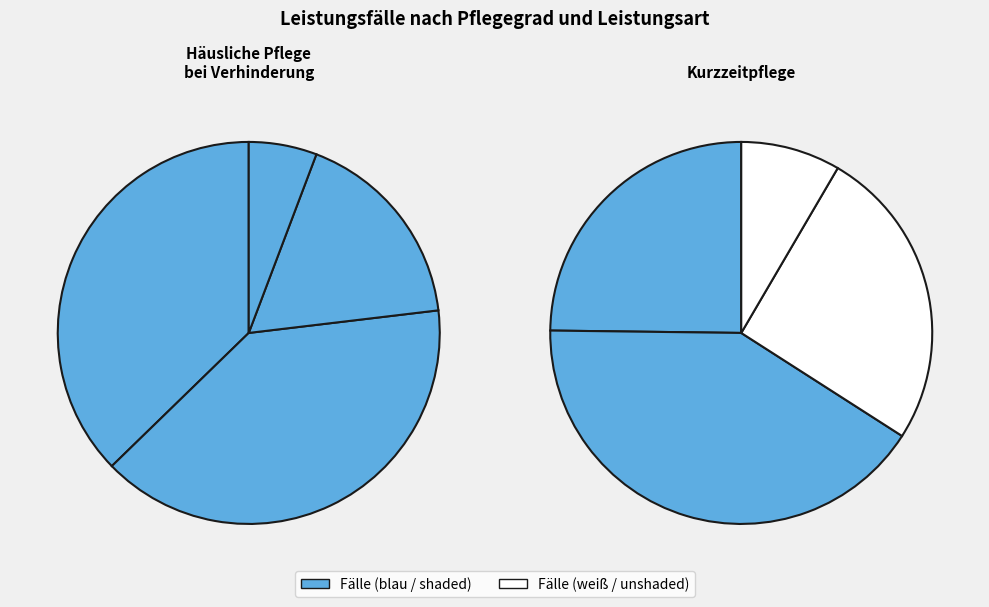

Between Pflegegrad 3 (Kurzzeitpflege) and Pflegegrad 4 (Kurzzeitpflege), which is larger?

Pflegegrad 3 (Kurzzeitpflege)